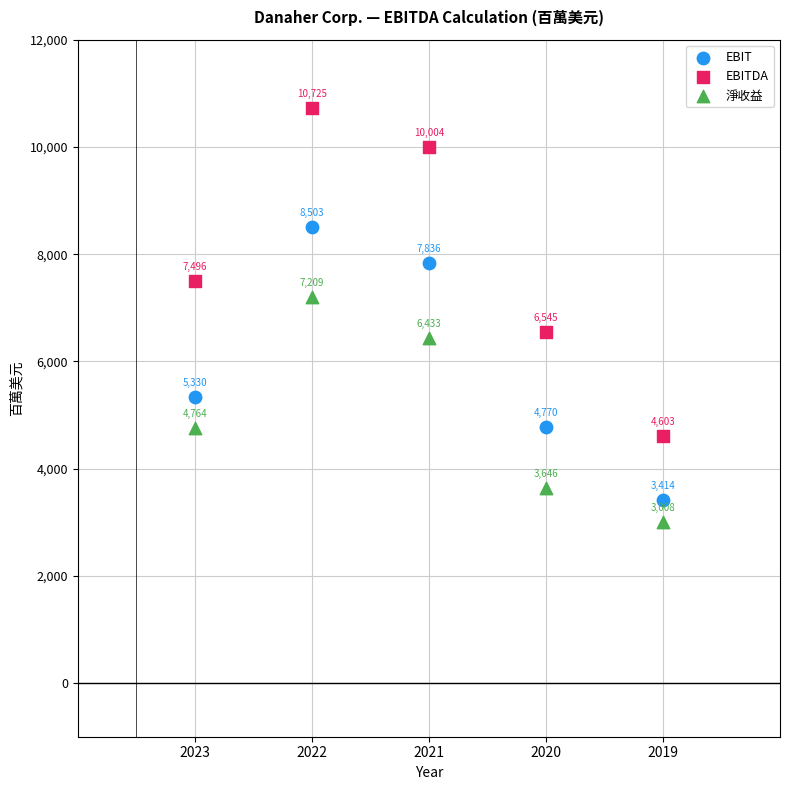

In the EBITDA series, what Y value is closest to 7664?

7496